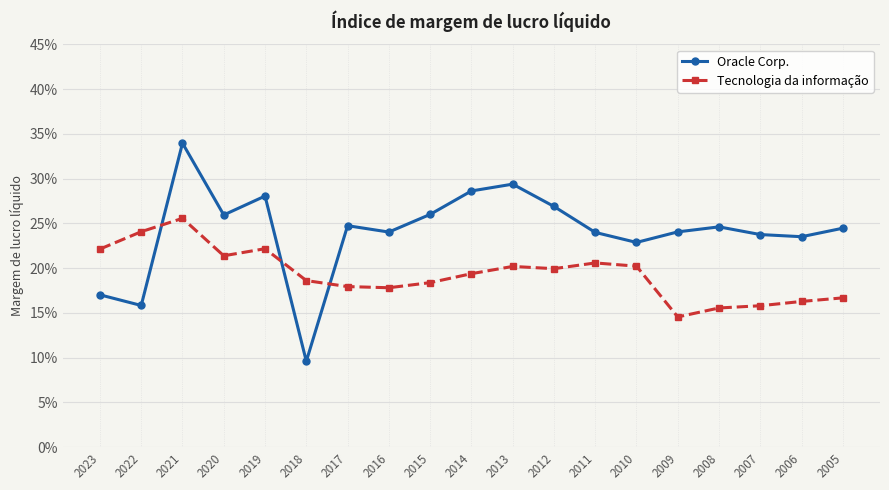

What value does the Tecnologia da informação series have at 2008?

0.2